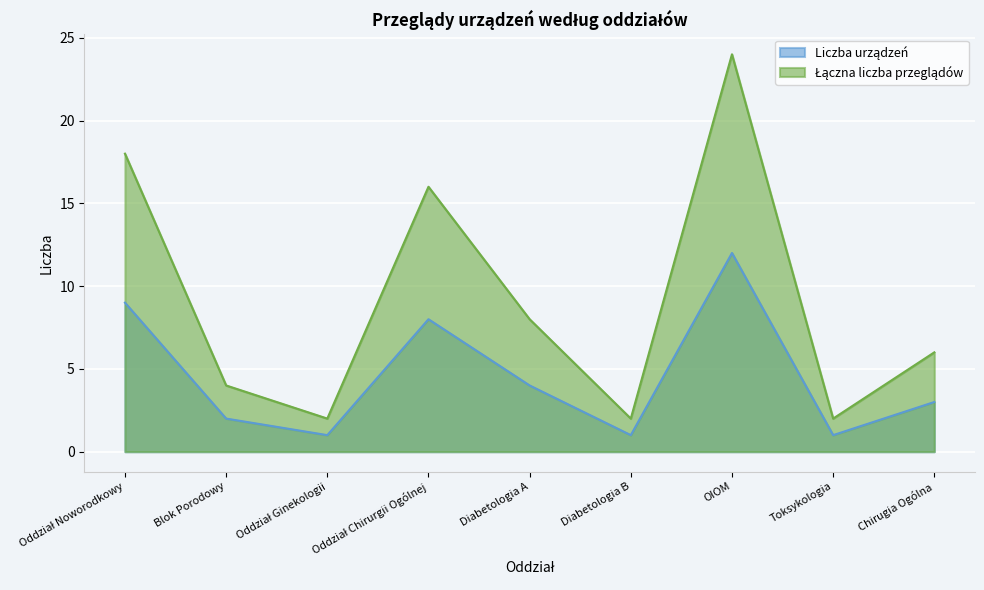

List the series in order of their peak value, lowest first.

Liczba urządzeń, Łączna liczba przeglądów